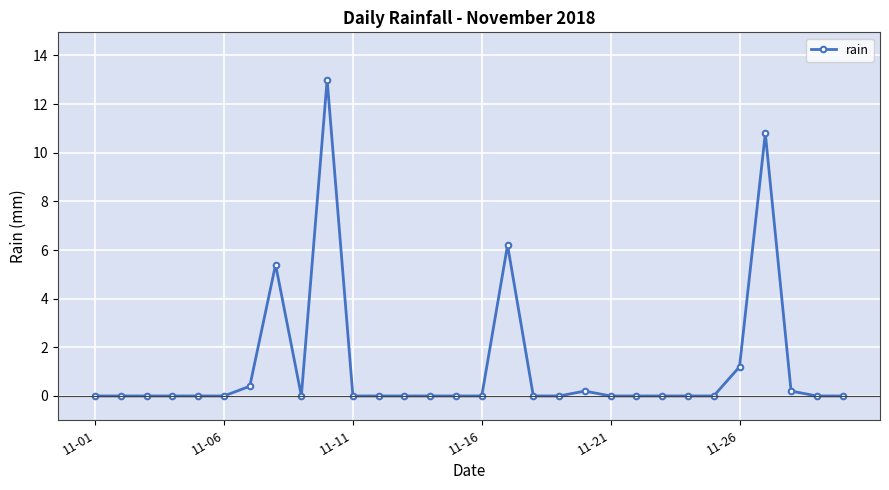

What is the greatest value displayed?

13.0